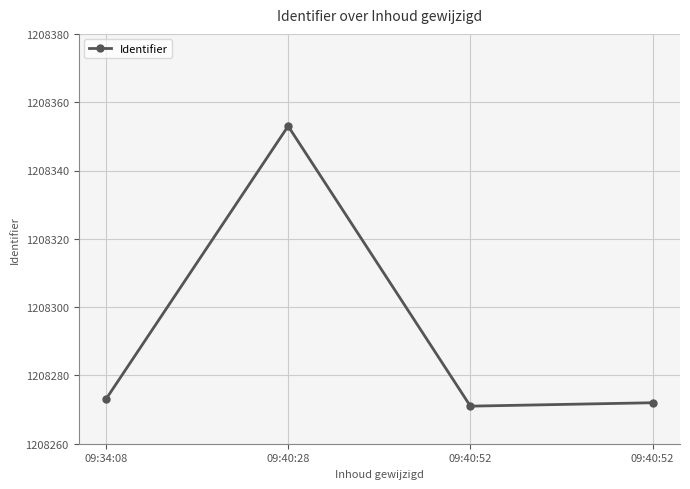

Count the number of data series in this chart.

1